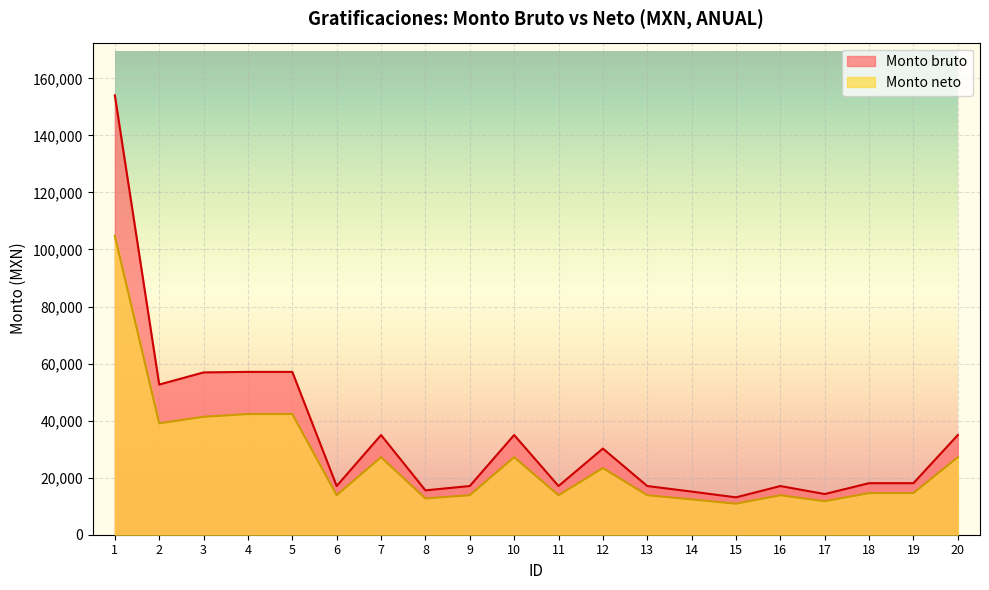

Reading left to right, transcribe all the data shown in this chart.

Monto bruto: 154033.7	52642.6	56899.4	57085.8	57085.8	17070.6	34953.6	15559.3	17070.6	34953.6	17070.6	30214.6	17070.6	15125.8	13103.1	17070.6	14258.6	18072.8	18072.8	34953.6
Monto neto: 104790.0	39042.5	41353.2	42304.7	42304.7	13840.8	27165.2	12712.7	13840.8	27165.2	13840.8	23362.6	13840.8	12389.1	10869.6	13840.8	11741.6	14588.9	14588.9	27165.2